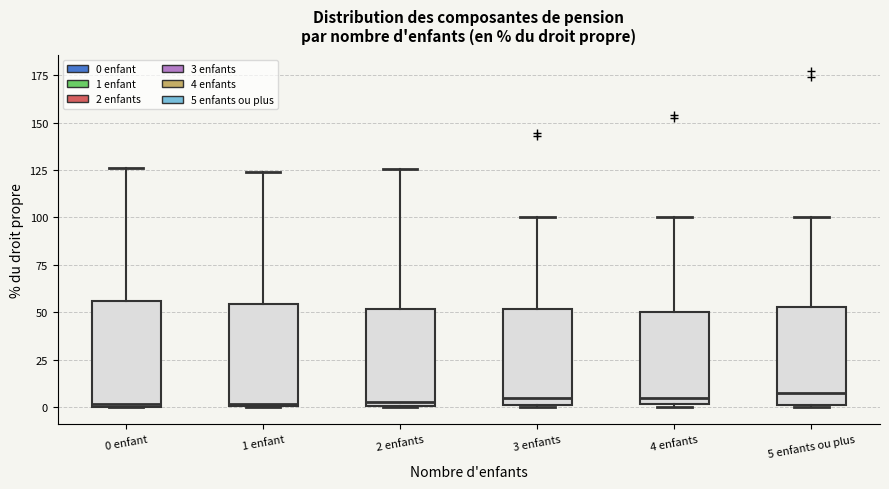

Where is the upper edge of the box for 1 enfant on the y-axis? The values are not printed on the chart, so give them approximately, as read against the axis.

55